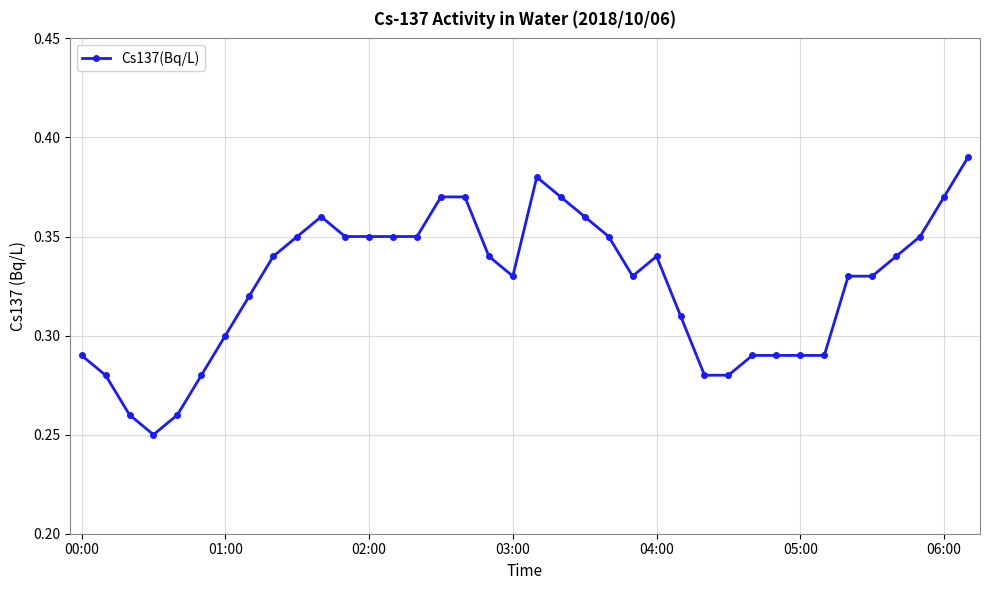

What is the sum of all values?

12.4